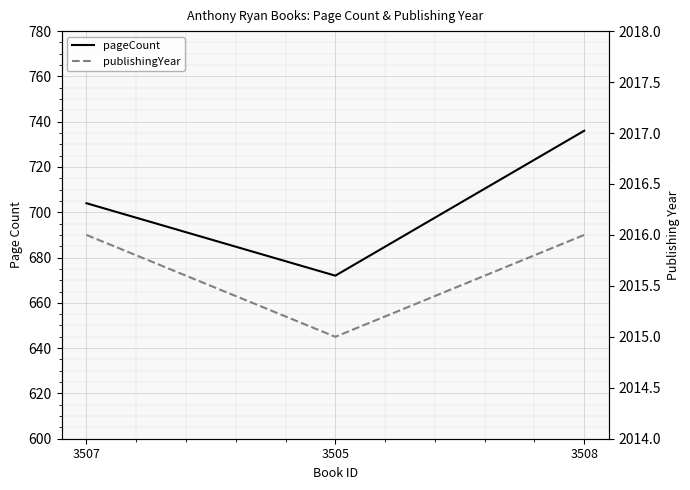

At how many categories does at least one series exceed 1120?

3